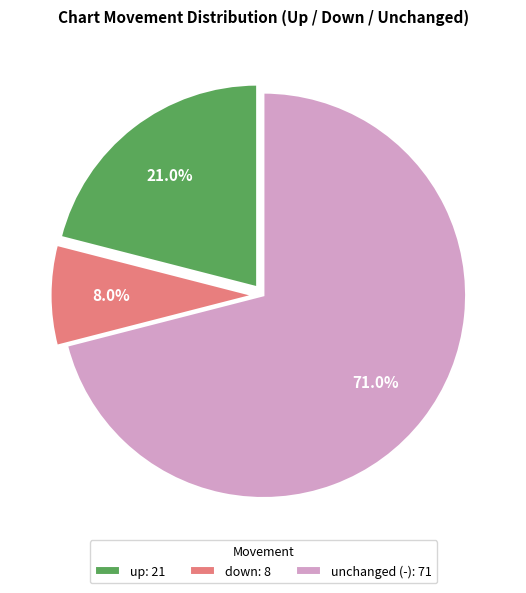

How many slices are in this pie chart?

3